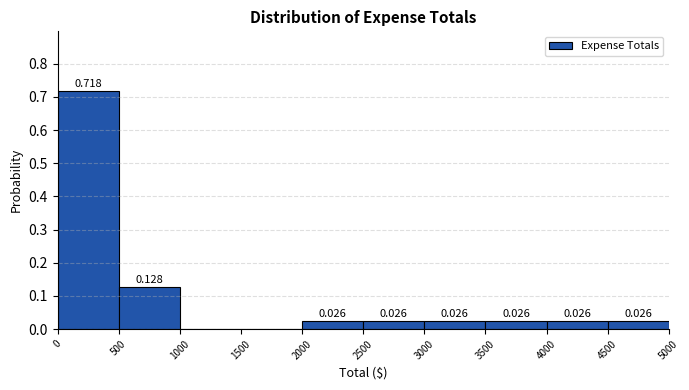

Which range on the x-axis has the tallest bar?

0 to 500